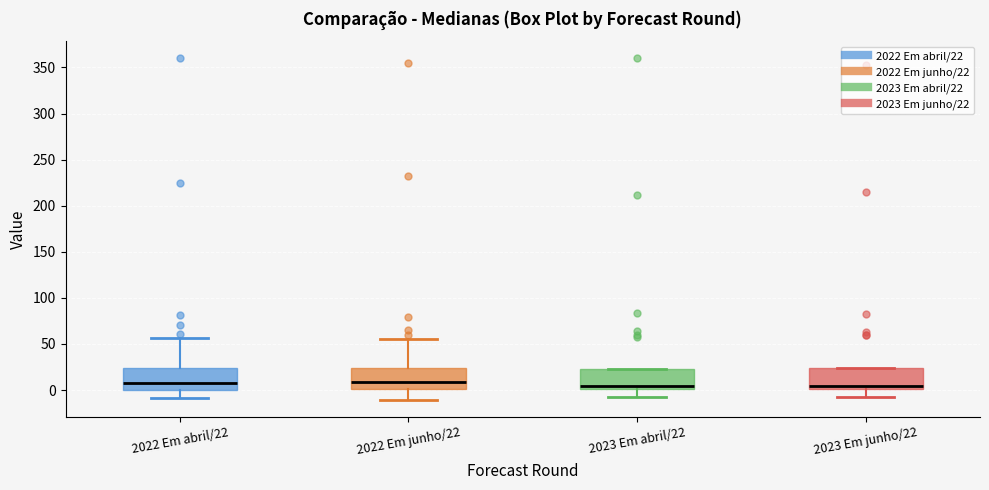

Reading left to right, read every box against the y-axis: the position of its median line, the range the box covers, and the ends of its whiskers. The values are not printed on the chart, so give them approximately, as read against the axis.

2022 Em abril/22: median 5, box 0 to 25, whiskers -10 to 55
2022 Em junho/22: median 10, box 0 to 25, whiskers -10 to 55
2023 Em abril/22: median 5, box 0 to 25, whiskers -10 to 25
2023 Em junho/22: median 5, box 0 to 25, whiskers -10 to 25